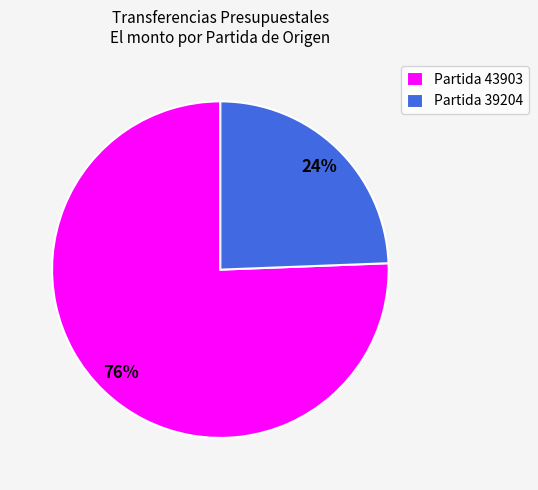

Do Partida 43903 and Partida 39204 together represent more than half of the pie?

Yes